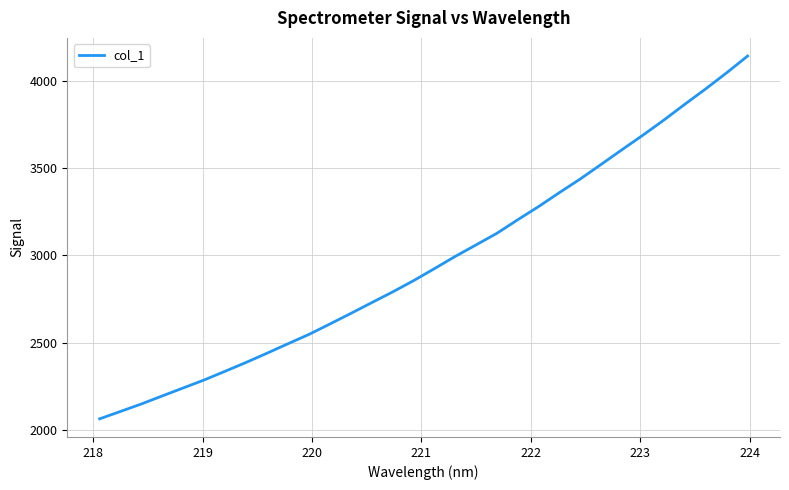

What is the maximum value shown in the chart?

4144.6